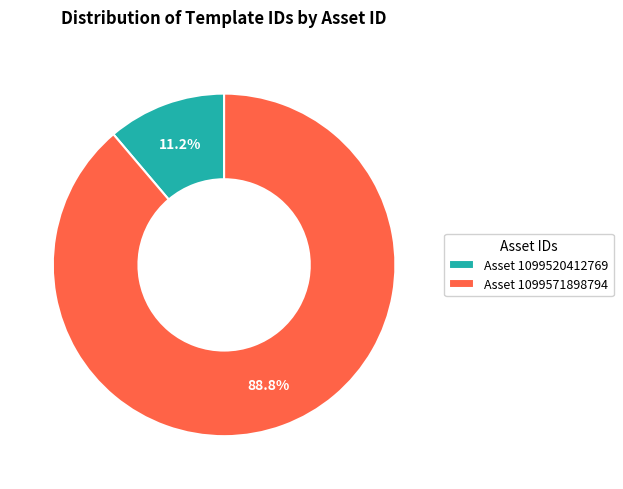

Which has a higher value, Asset 1099520412769 or Asset 1099571898794?

Asset 1099571898794